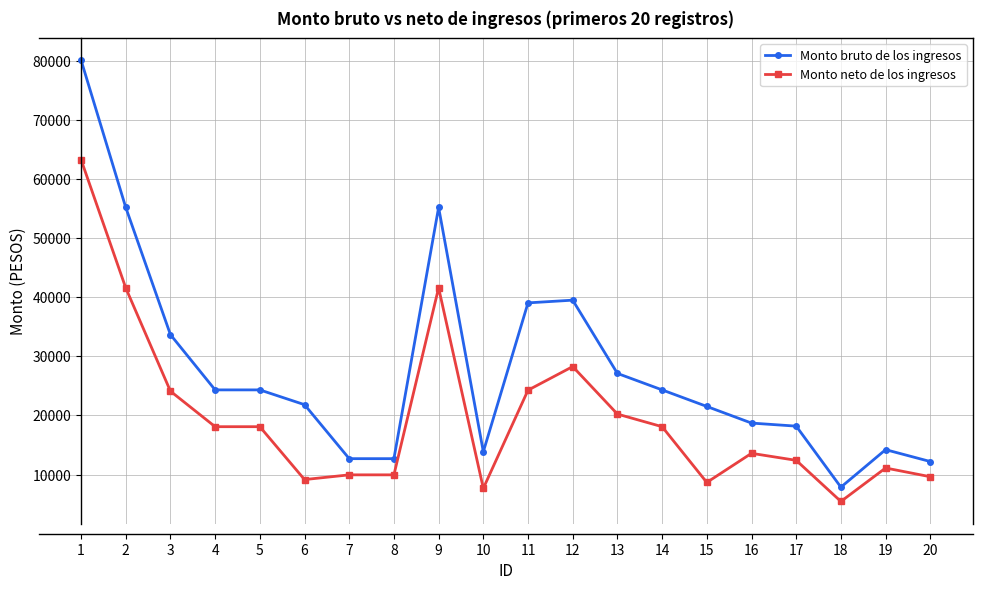

Which series has the widest spread of values?

Monto bruto de los ingresos